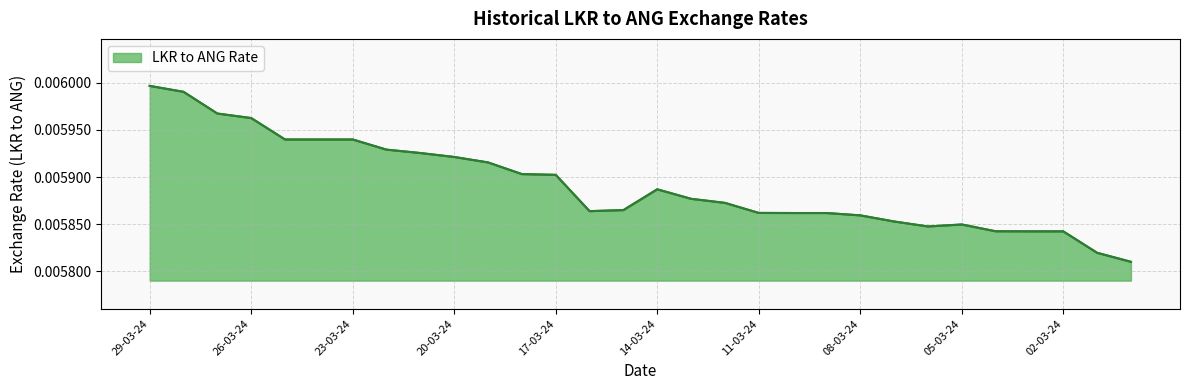

Count the number of data series in this chart.

1